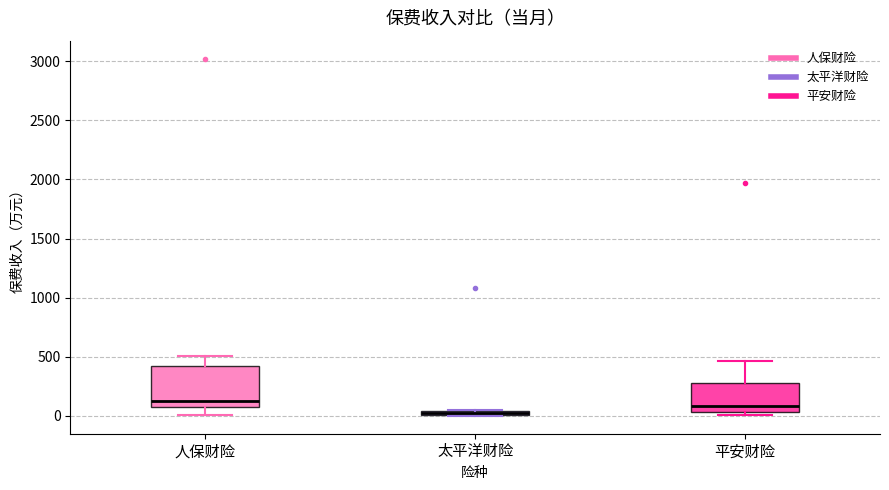

Where is the lower edge of the box for 人保财险 on the y-axis? The values are not printed on the chart, so give them approximately, as read against the axis.

50